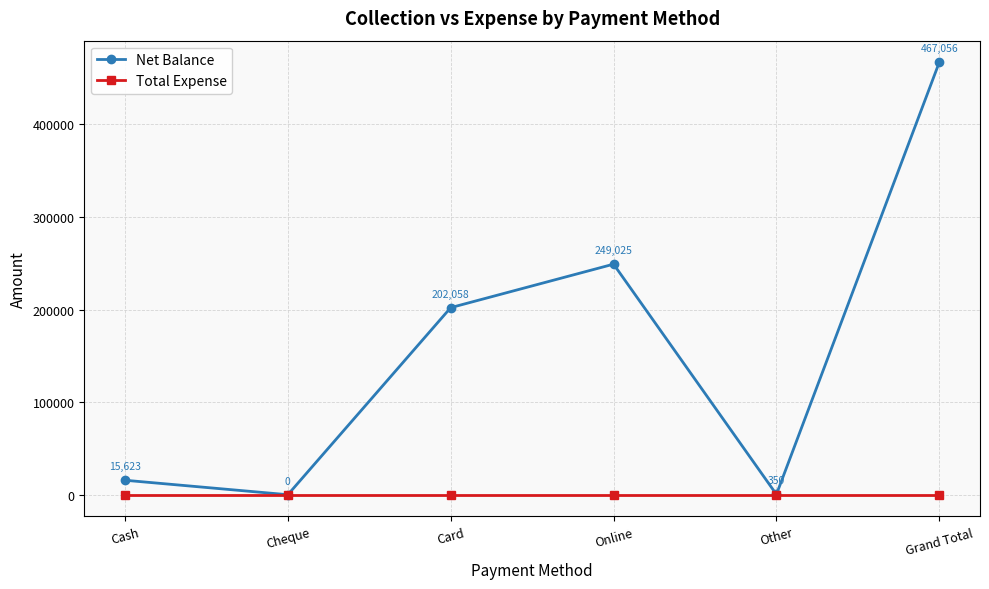

Which series has the widest spread of values?

Net Balance